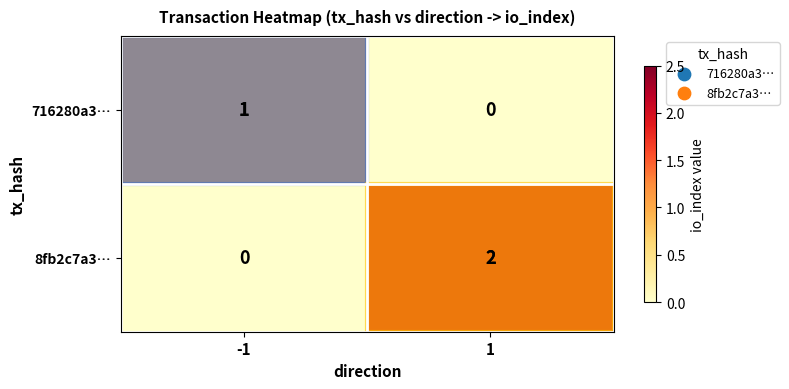

Which series changed the most between -1 and 1?

8fb2c7a3…